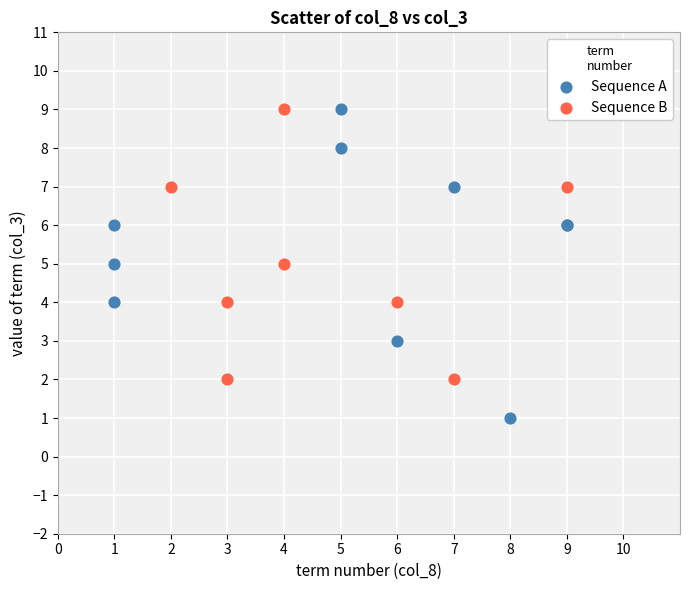

Which series reaches the minimum Y coordinate?

Sequence A